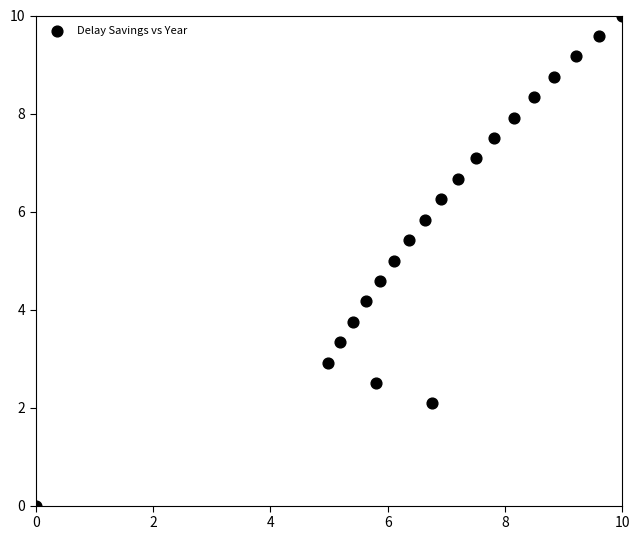

What is the range of X values (max minus min)?

10.0